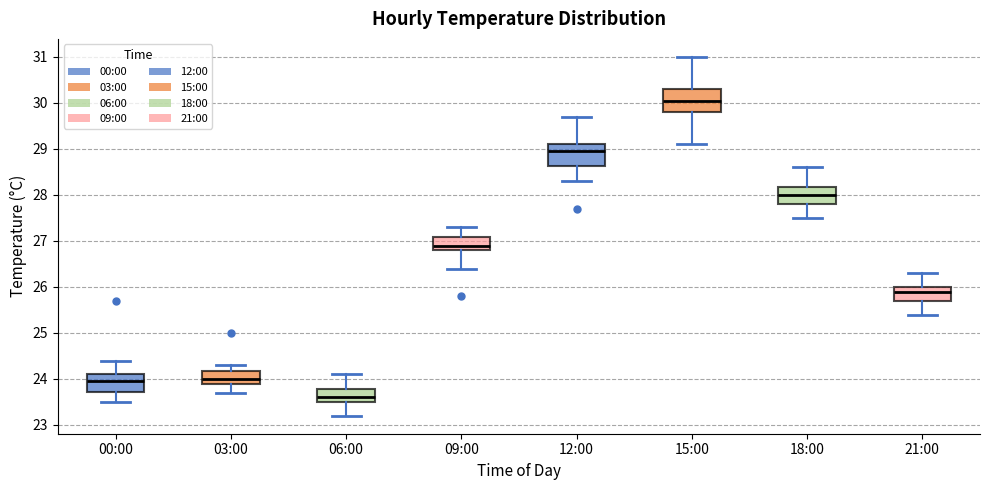

Reading left to right, read every box against the y-axis: the position of its median line, the range the box covers, and the ends of its whiskers. The values are not printed on the chart, so give them approximately, as read against the axis.

00:00: median 24.0, box 23.7 to 24.1, whiskers 23.5 to 24.4
03:00: median 24.0, box 23.9 to 24.2, whiskers 23.7 to 24.3
06:00: median 23.6, box 23.5 to 23.8, whiskers 23.2 to 24.1
09:00: median 26.9, box 26.8 to 27.1, whiskers 26.4 to 27.3
12:00: median 29.0, box 28.6 to 29.1, whiskers 28.3 to 29.7
15:00: median 30.1, box 29.8 to 30.3, whiskers 29.1 to 31.0
18:00: median 28.0, box 27.8 to 28.2, whiskers 27.5 to 28.6
21:00: median 25.9, box 25.7 to 26.0, whiskers 25.4 to 26.3